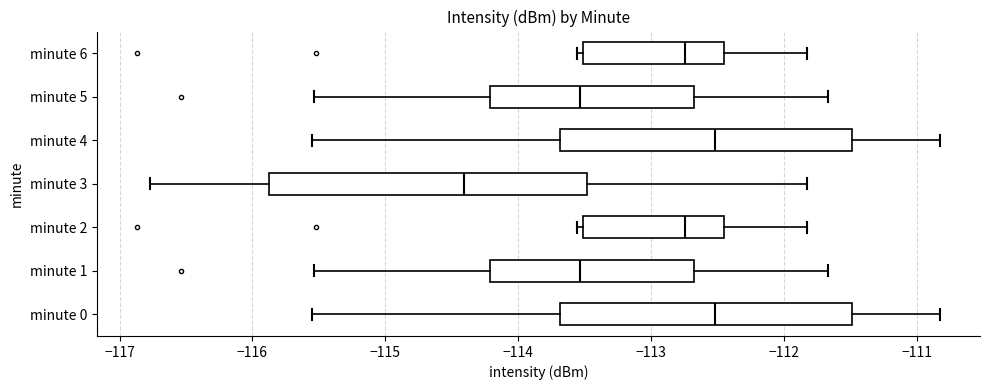

Reading bottom to top, read every box against the x-axis: the position of its median line, the range the box covers, and the ends of its whiskers. The values are not printed on the chart, so give them approximately, as read against the axis.

minute 0: median -112.5, box -113.7 to -111.5, whiskers -115.5 to -110.8
minute 1: median -113.5, box -114.2 to -112.7, whiskers -115.5 to -111.7
minute 2: median -112.7, box -113.5 to -112.4, whiskers -113.6 to -111.8
minute 3: median -114.4, box -115.9 to -113.5, whiskers -116.8 to -111.8
minute 4: median -112.5, box -113.7 to -111.5, whiskers -115.5 to -110.8
minute 5: median -113.5, box -114.2 to -112.7, whiskers -115.5 to -111.7
minute 6: median -112.7, box -113.5 to -112.4, whiskers -113.6 to -111.8